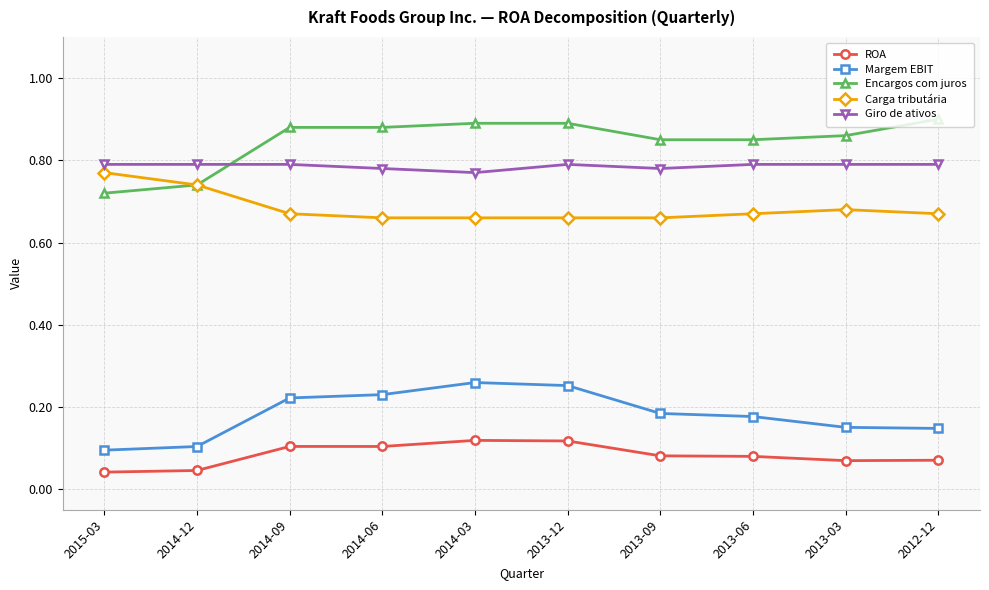

What is the label of the 5th point from the right?

2013-12